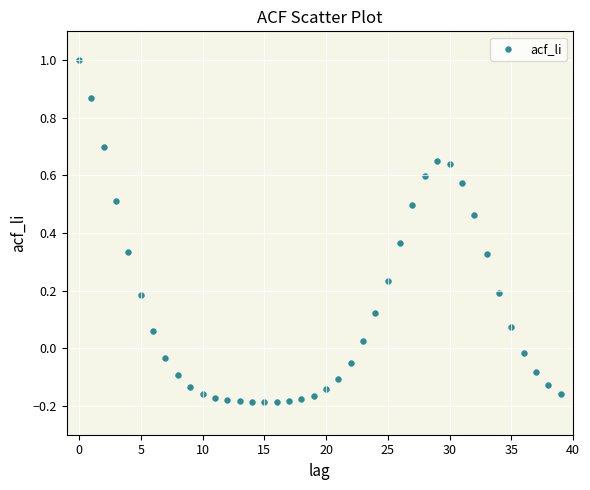

What is the range of Y values (max minus min)?

1.2